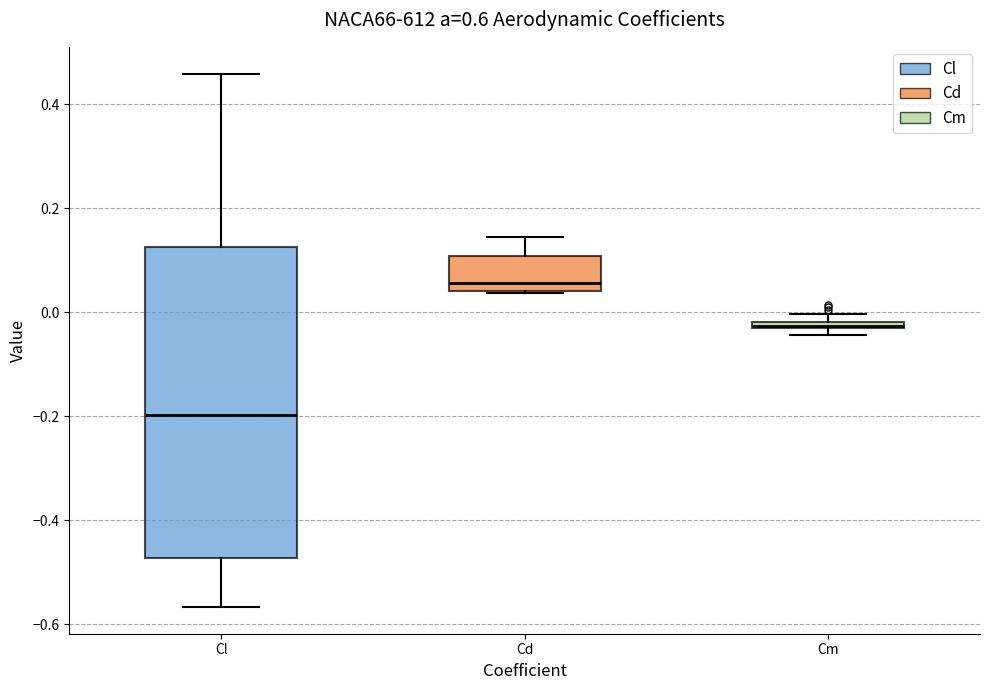

Where does the median line of the box for Cl sit on the y-axis? The values are not printed on the chart, so give them approximately, as read against the axis.

-0.20